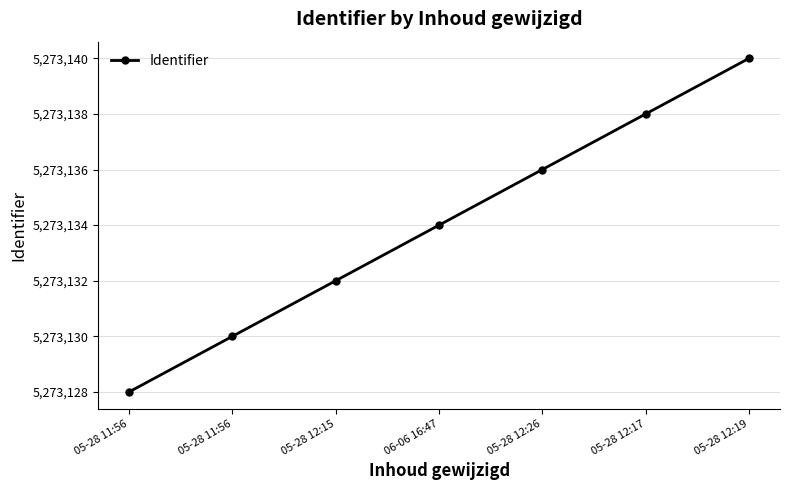

How many data points are less than 5273134?

3